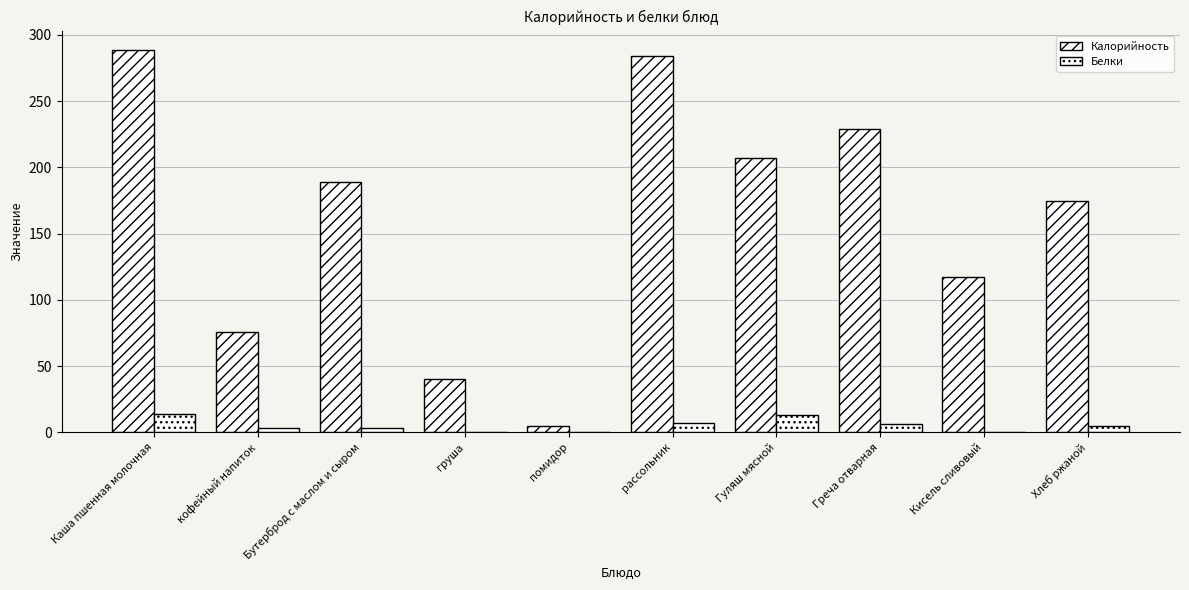

What is the average value of the Белки series?

5.2